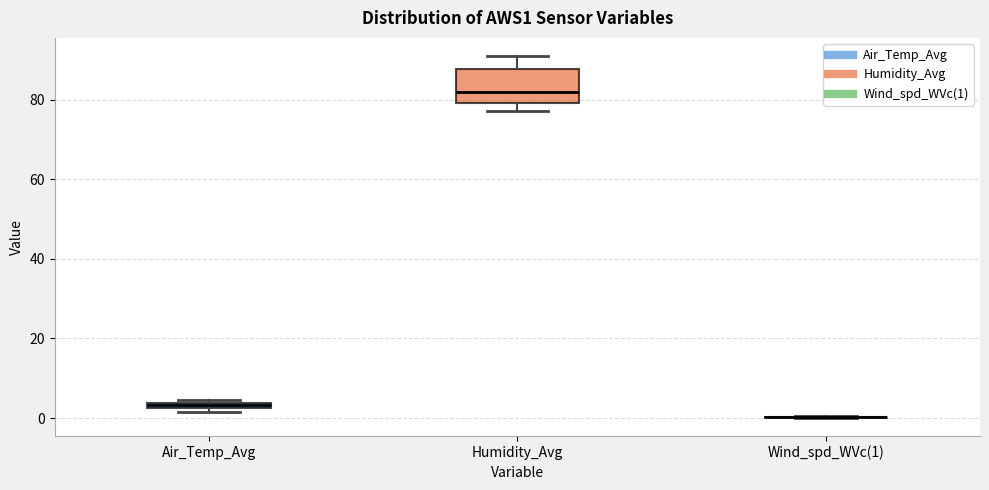

Where is the upper edge of the box for Air_Temp_Avg on the y-axis? The values are not printed on the chart, so give them approximately, as read against the axis.

4